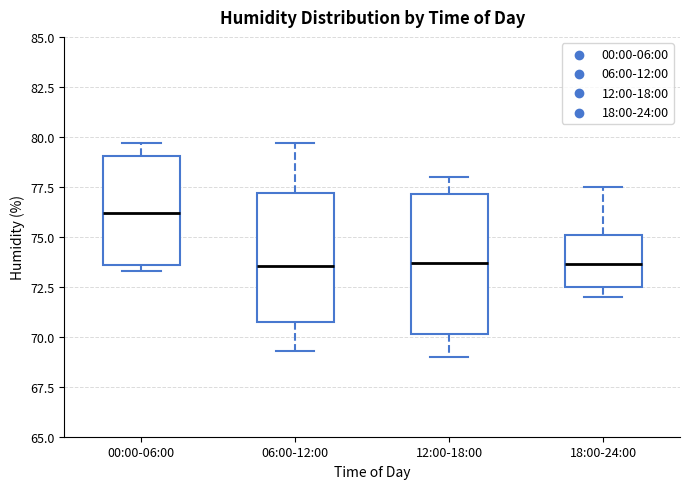

Reading left to right, read every box against the y-axis: the position of its median line, the range the box covers, and the ends of its whiskers. The values are not printed on the chart, so give them approximately, as read against the axis.

00:00-06:00: median 76.0, box 73.5 to 79.0, whiskers 73.5 (just below the box's lower edge) to 79.5
06:00-12:00: median 73.5, box 71.0 to 77.0, whiskers 69.5 to 79.5
12:00-18:00: median 73.5, box 70.0 to 77.0, whiskers 69.0 to 78.0
18:00-24:00: median 73.5, box 72.5 to 75.0, whiskers 72.0 to 77.5